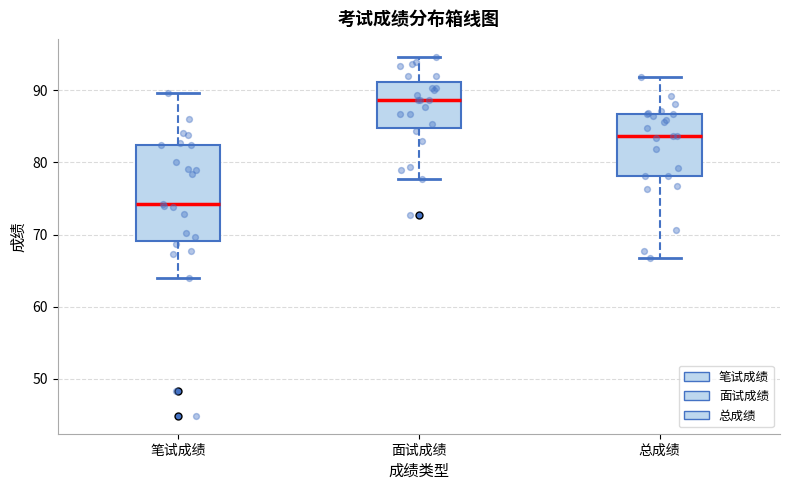

Where does the lower whisker of the box for 面试成绩 end on the y-axis? The values are not printed on the chart, so give them approximately, as read against the axis.

78